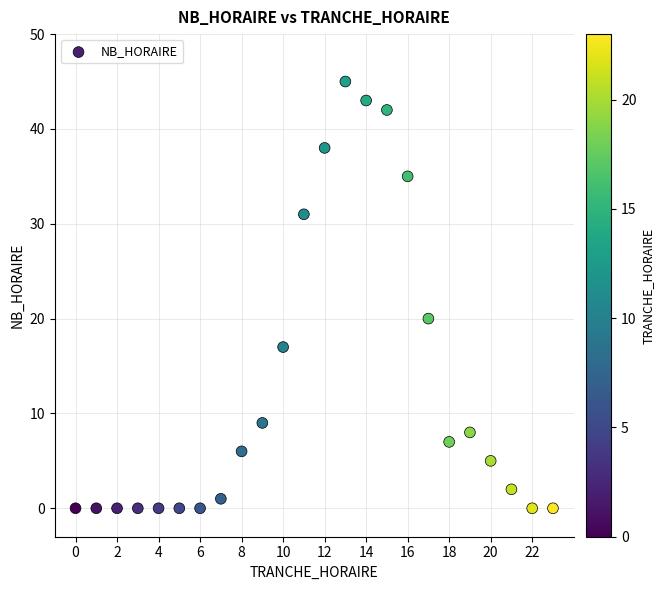

What is the range of Y values (max minus min)?

45